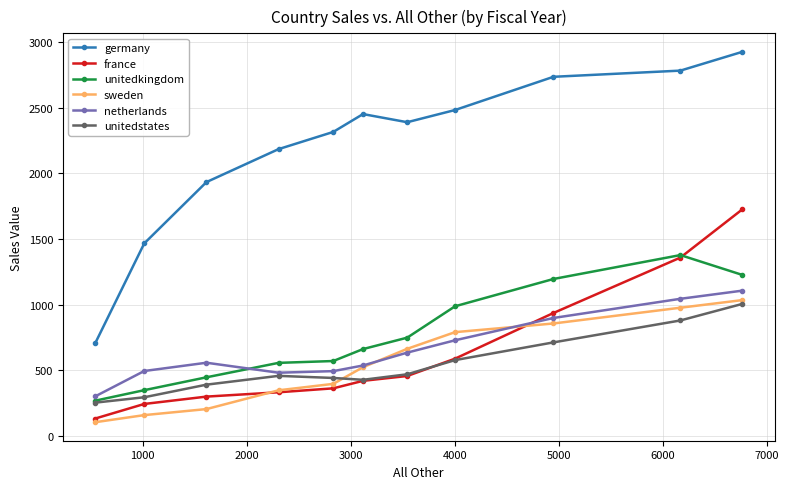

Which series has the largest total across all categories?

germany